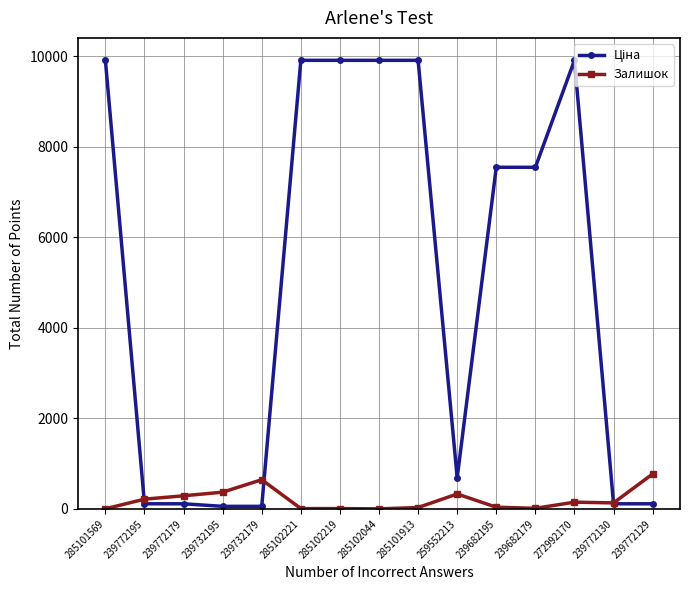

How many lines are shown in the chart?

2